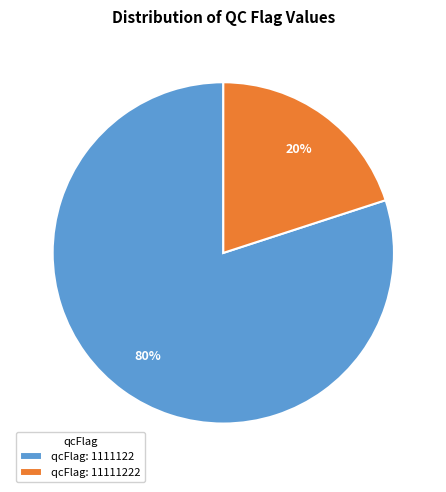

Is the sum of qcFlag: 1111122 and qcFlag: 11111222 greater than half?

Yes